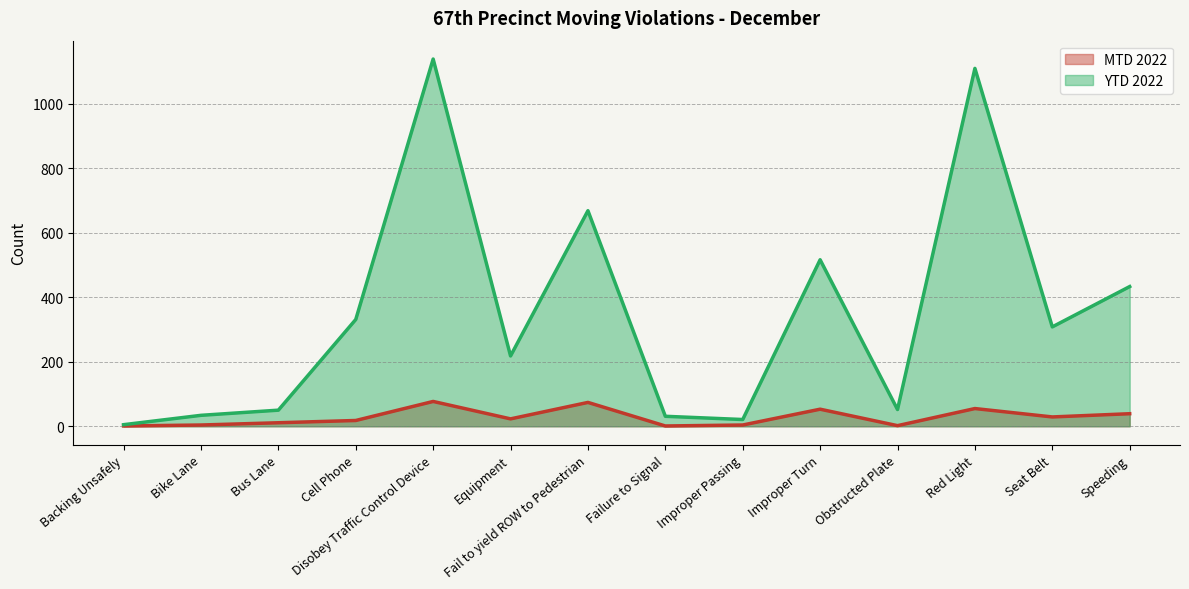

Does the chart display data point markers on the line(s)?

No